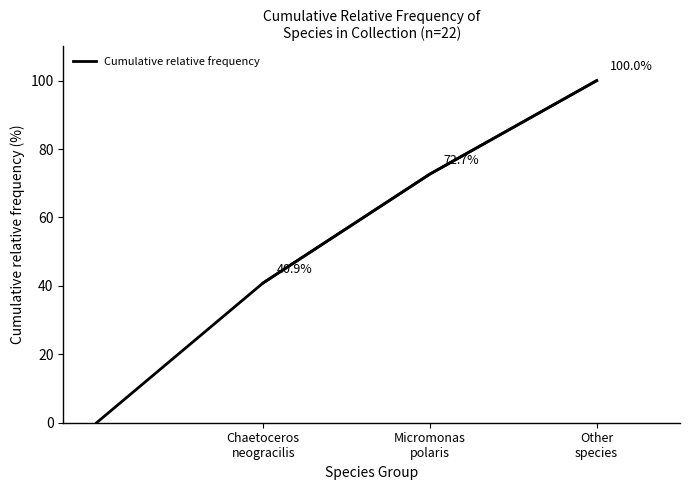

At which category does the chart reach its minimum across all series?

Chaetoceros
neogracilis